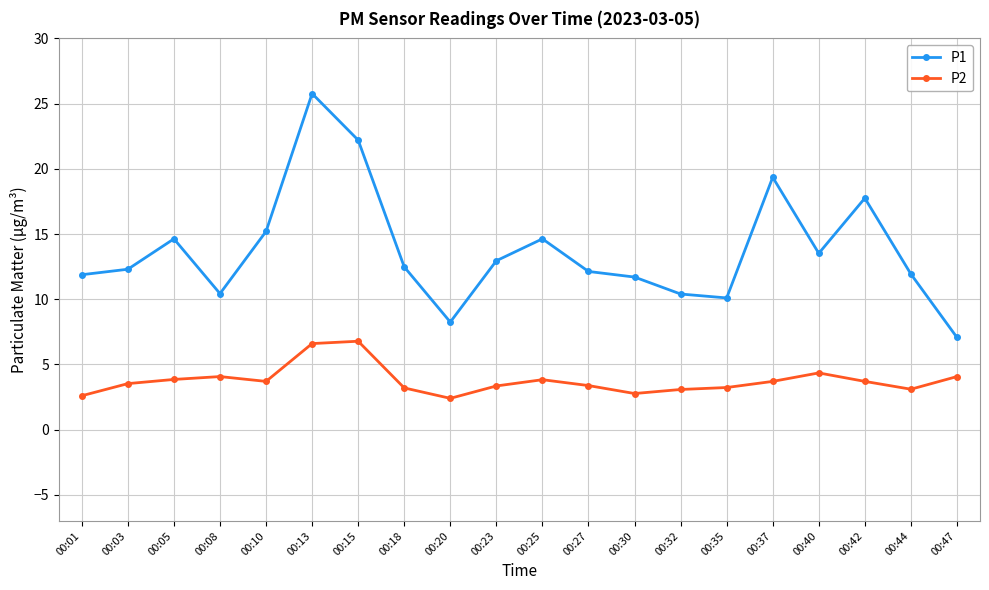

Rank the series by their average value, from highest to lowest.

P1, P2